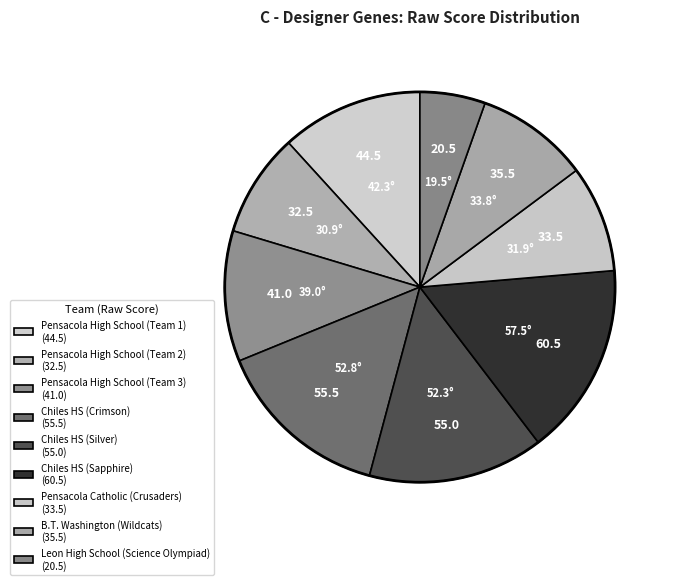

How many segments does this pie chart have?

9